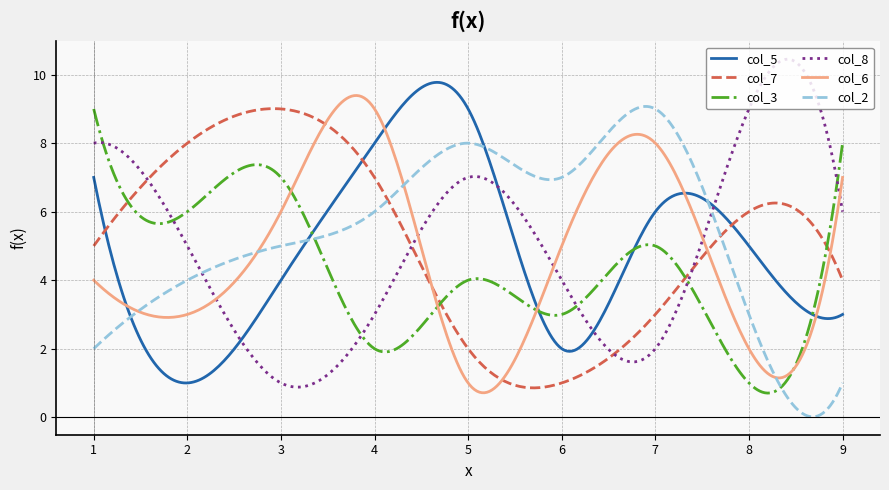

How many lines are shown in the chart?

6